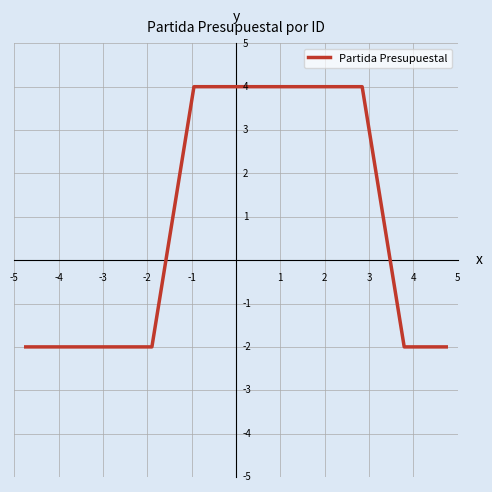

What is the difference between the maximum and minimum values?

6.0